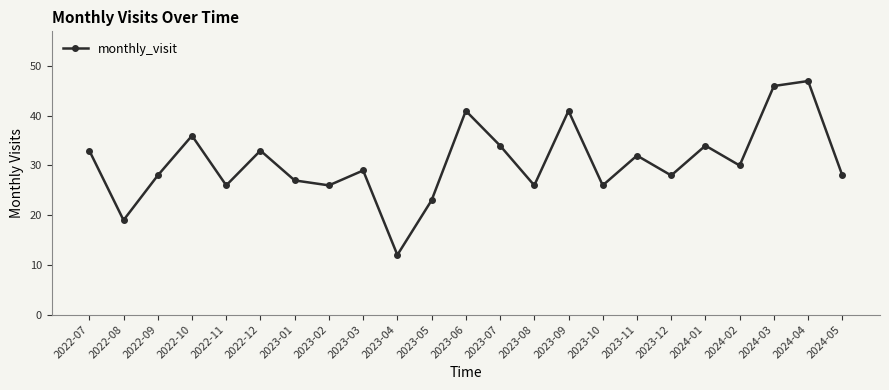

What is the sum of the values at 2023-04 and 2022-11?

38